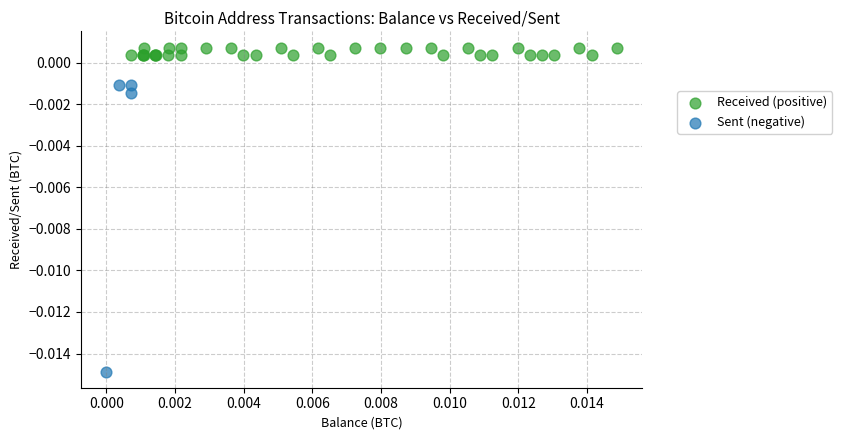

Which series contains the lowest Y value?

Sent (negative)